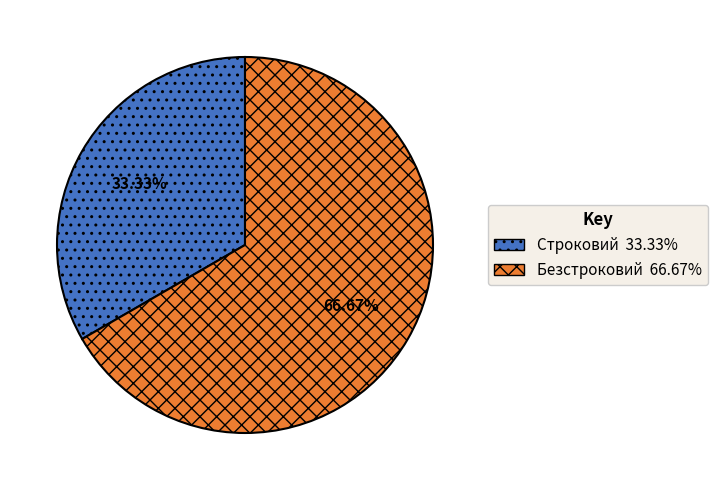

Does Строковий account for over 50% of the chart?

No